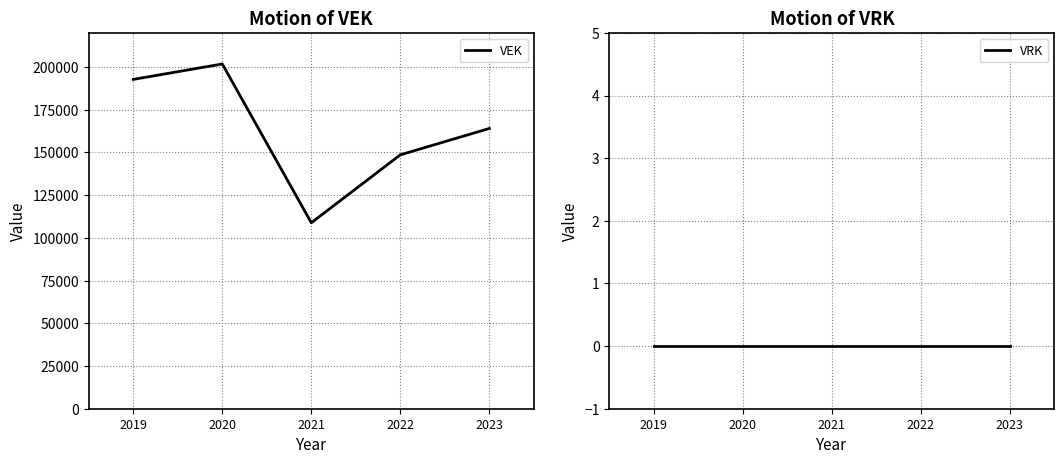

True or false: VEK and VRK intersect in this chart.

False